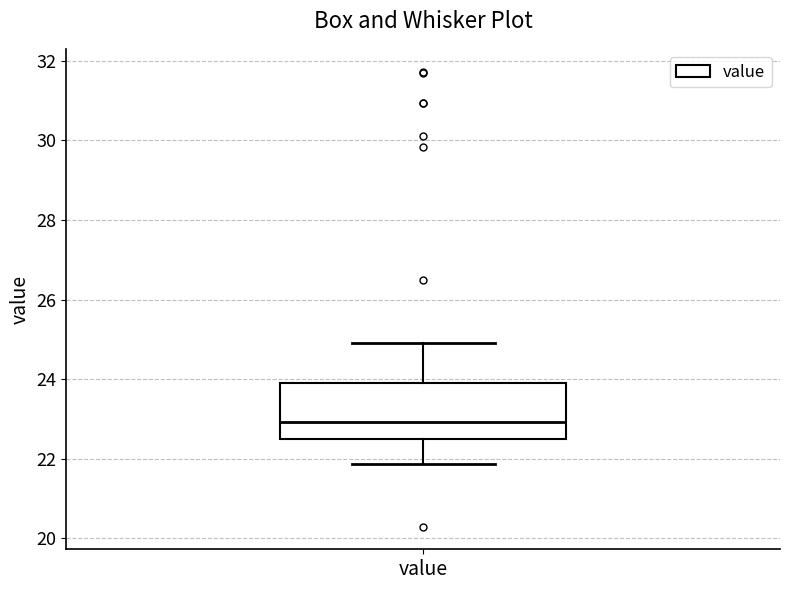

Read this box plot against the y-axis: the position of the median line, the range covered by the box, and the ends of both whiskers. The values are not printed on the chart, so give them approximately, as read against the axis.

median 23.0, box 22.6 to 24.0, whiskers 21.8 to 25.0